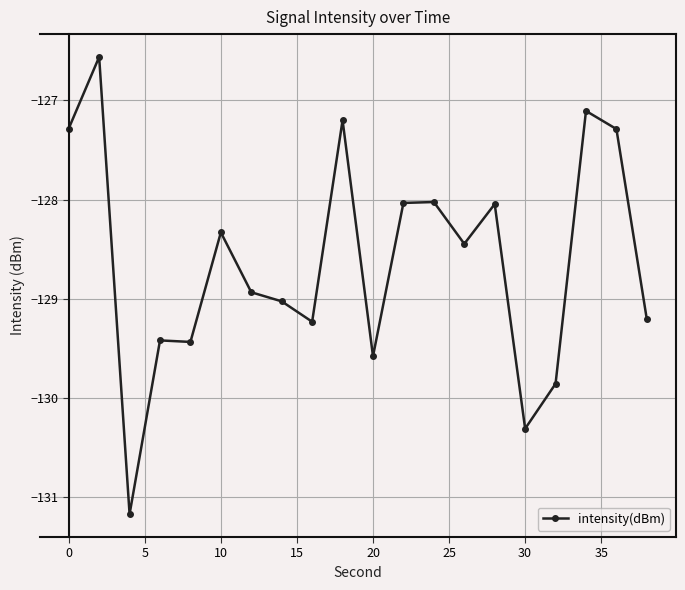

What is the difference between the second highest and minimum values?

4.1